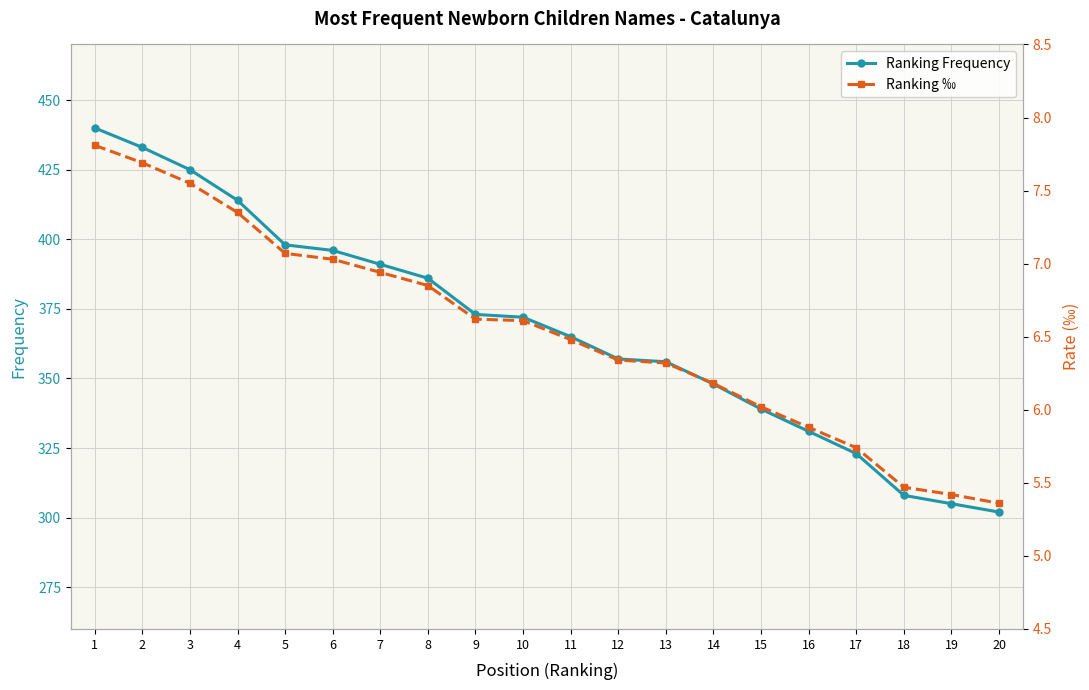

At which label does Ranking ‰ first exceed 6?

1